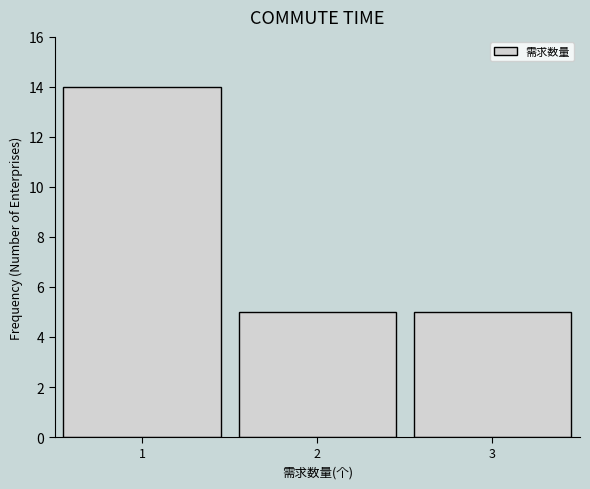

Reading left to right, transcribe this chart: for each bar, give the range it covers on the x-axis and its height. The values are not printed on the chart, so give them approximately, as read against the axis.

0.5 to 1.5: 14
1.5 to 2.5: 5
2.5 to 3.5: 5